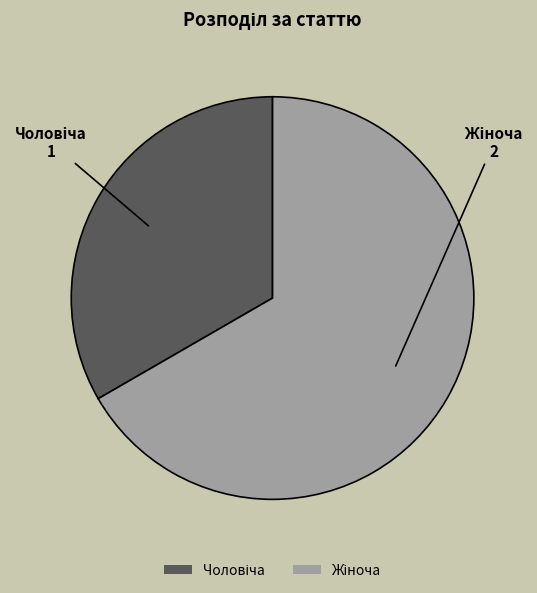

Is there any slice that represents more than half of the pie?

Yes